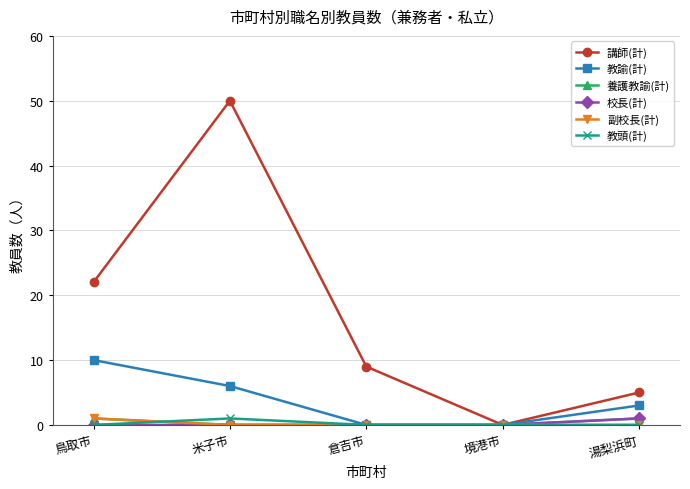

Between which two adjacent categories do 教頭(計) and 養護教諭(計) first intersect?

鳥取市 and 米子市